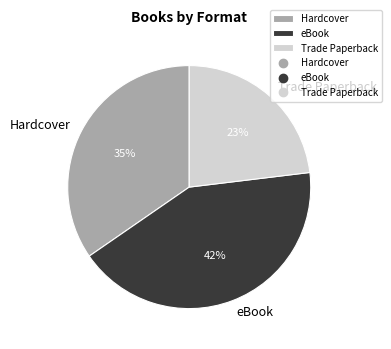

To the nearest percent, what portion does Hardcover represent?

35%